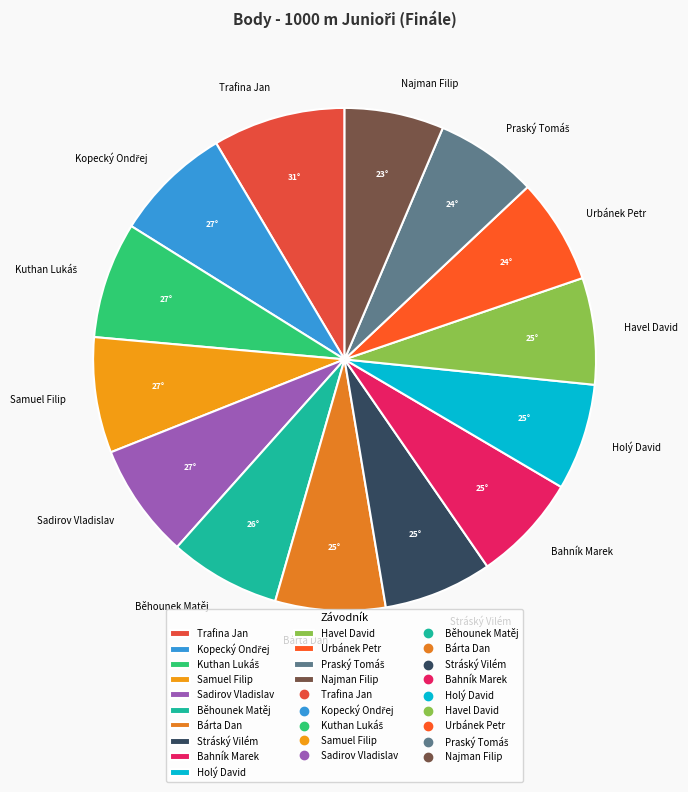

Which slice is the largest?

Trafina Jan